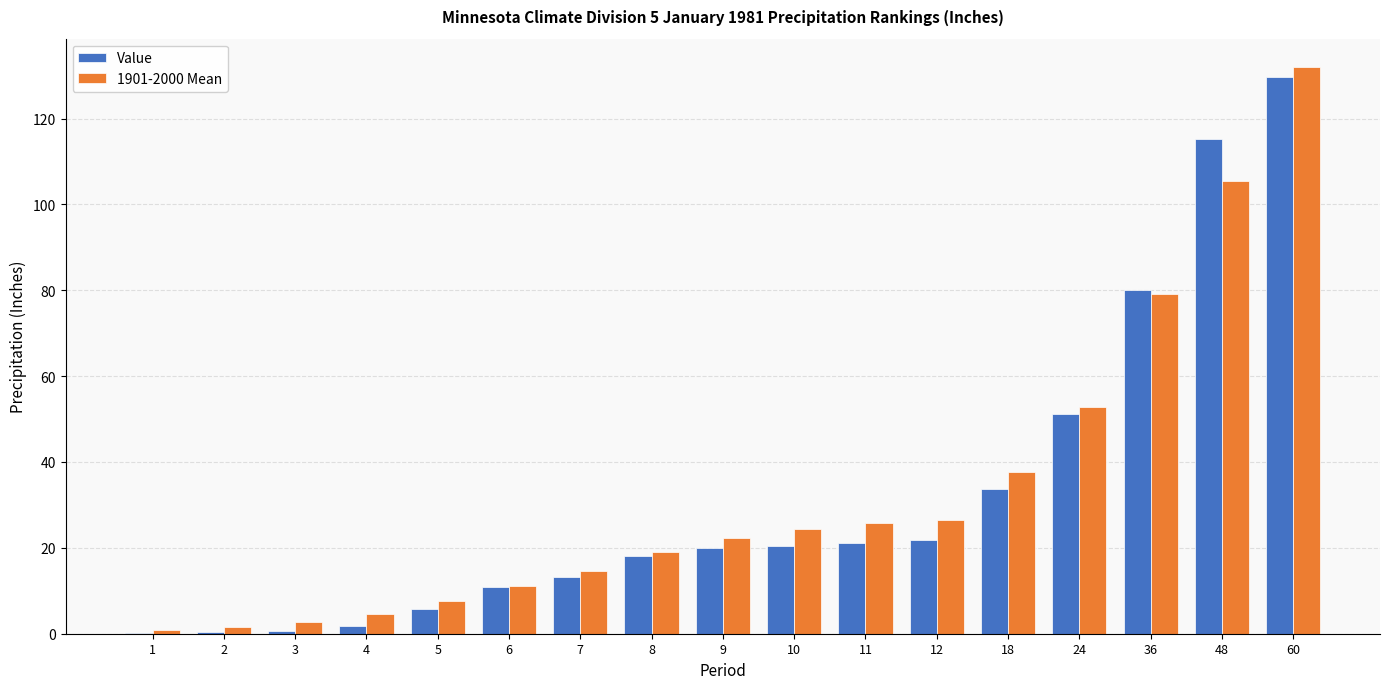

At which label does Value first exceed 19?

9